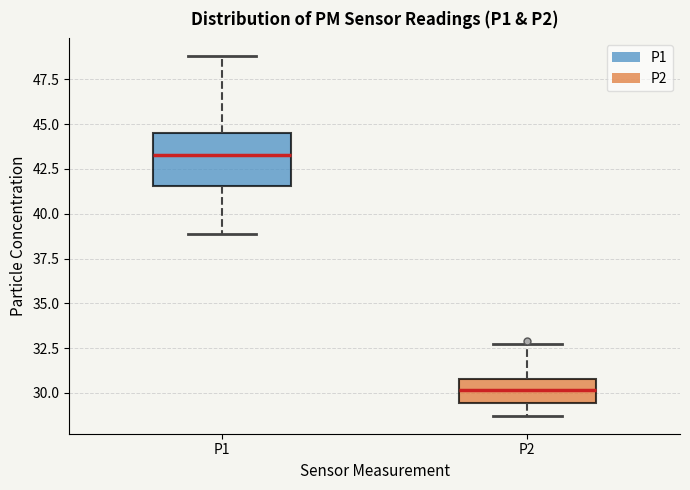

Which box has the lowest median line?

P2